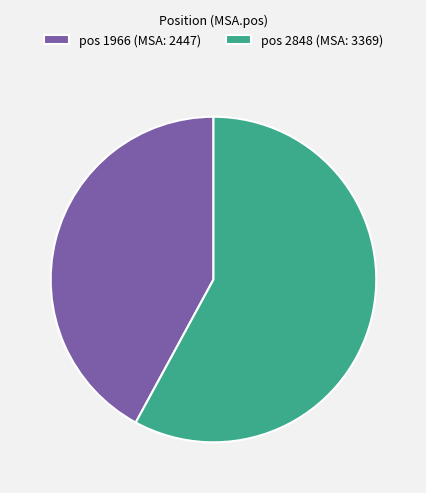

Is the sum of pos 1966 (MSA: 2447) and pos 2848 (MSA: 3369) greater than half?

Yes